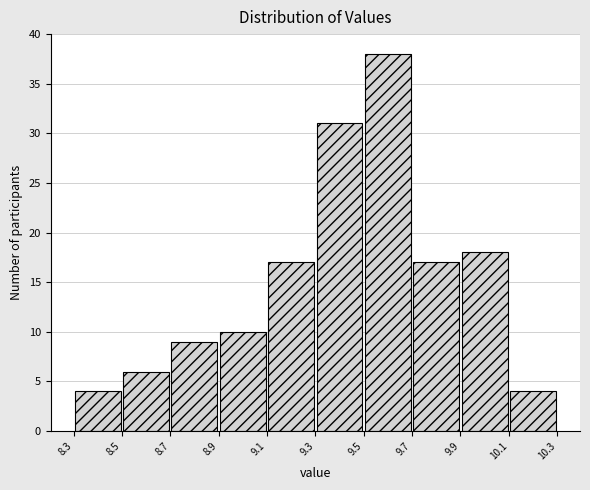

Reading left to right, list every bar in this chart as the range it spans on the x-axis followed by its height. The values are not printed on the chart, so give them approximately, as read against the axis.

8.3 to 8.5: 4
8.5 to 8.7: 6
8.7 to 8.9: 9
8.9 to 9.1: 10
9.1 to 9.3: 17
9.3 to 9.5: 31
9.5 to 9.7: 38
9.7 to 9.9: 17
9.9 to 10.1: 18
10.1 to 10.3: 4